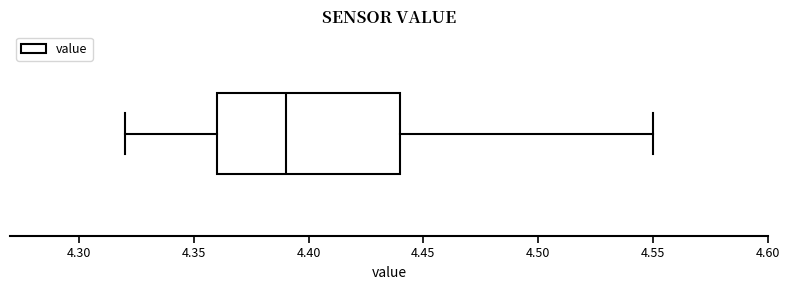

Where does the right whisker of the box end on the x-axis? The values are not printed on the chart, so give them approximately, as read against the axis.

4.55